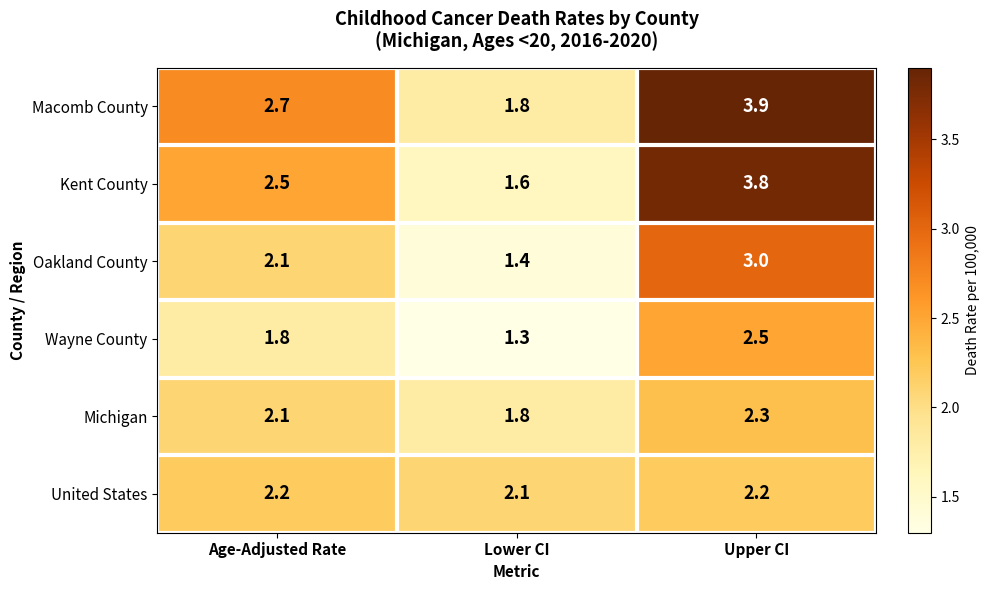

Rank the series by their maximum value, from lowest to highest.

United States, Michigan, Wayne County, Oakland County, Kent County, Macomb County